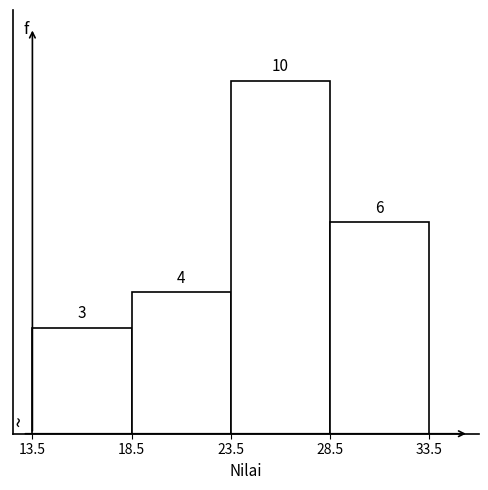

Reading left to right, list every bar in this chart as the range it spans on the x-axis followed by its height.

13.5 to 18.5: 3
18.5 to 23.5: 4
23.5 to 28.5: 10
28.5 to 33.5: 6